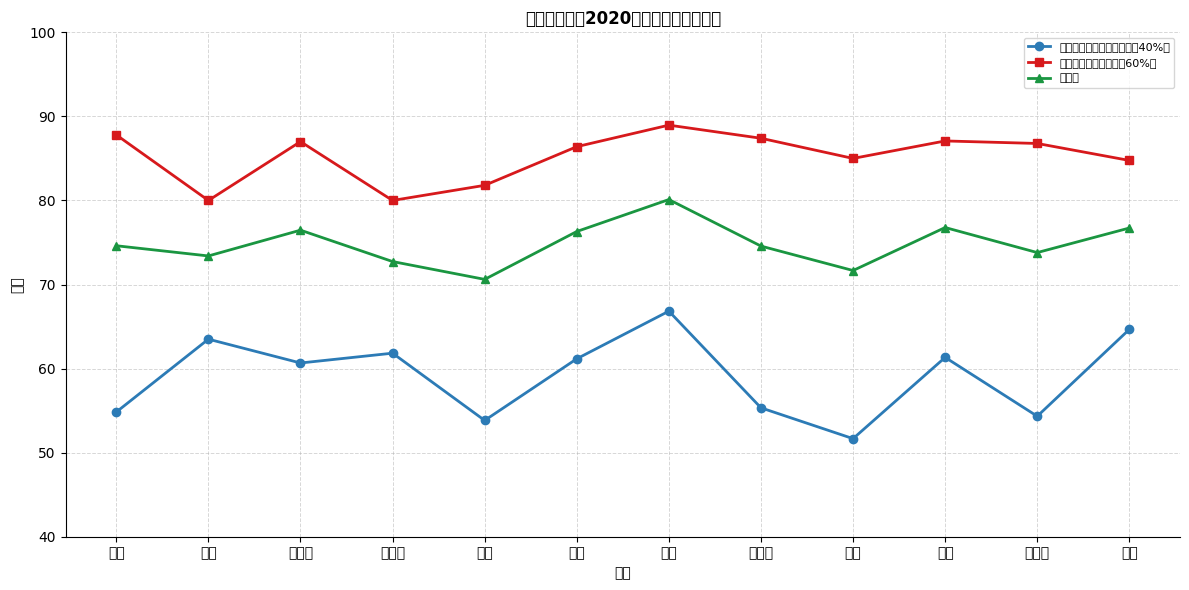

True or false: 面试成绩（占总成绩的60%） and 笔试折算成绩（占总成绩的40%） intersect in this chart.

False